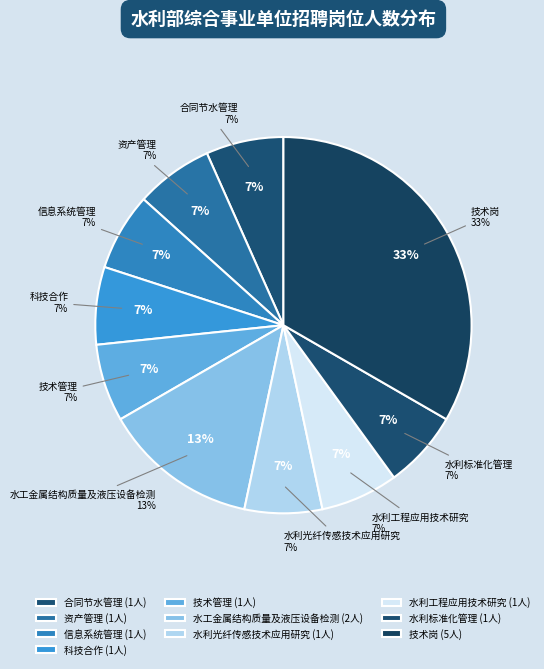

Count the number of slices in the pie.

10